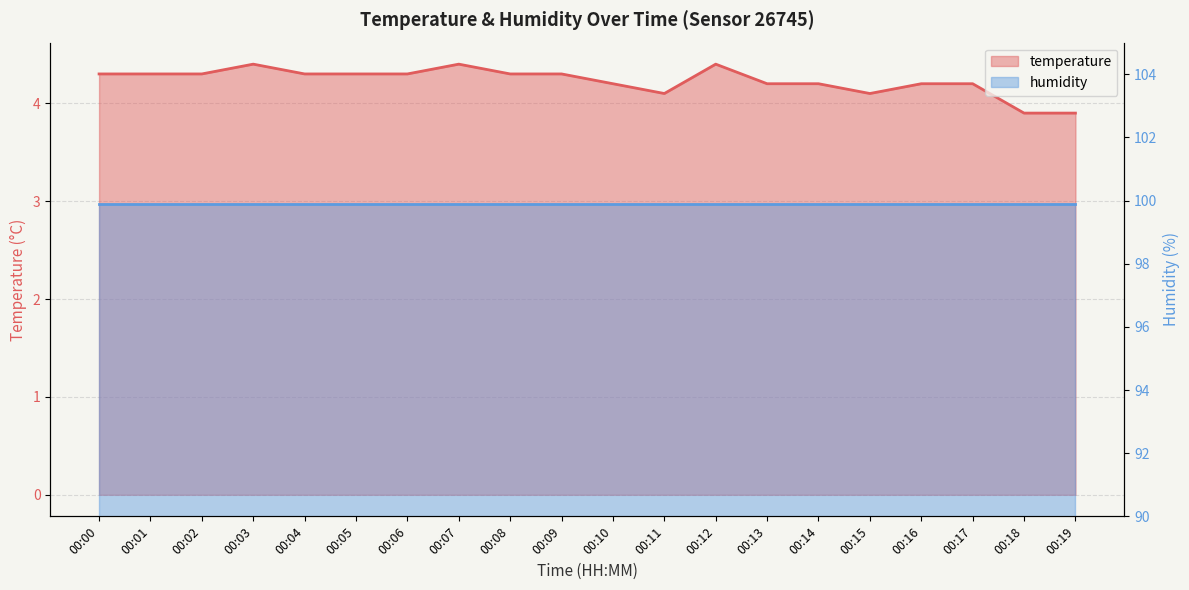

Between 00:04 and 00:17, which is larger?

00:04